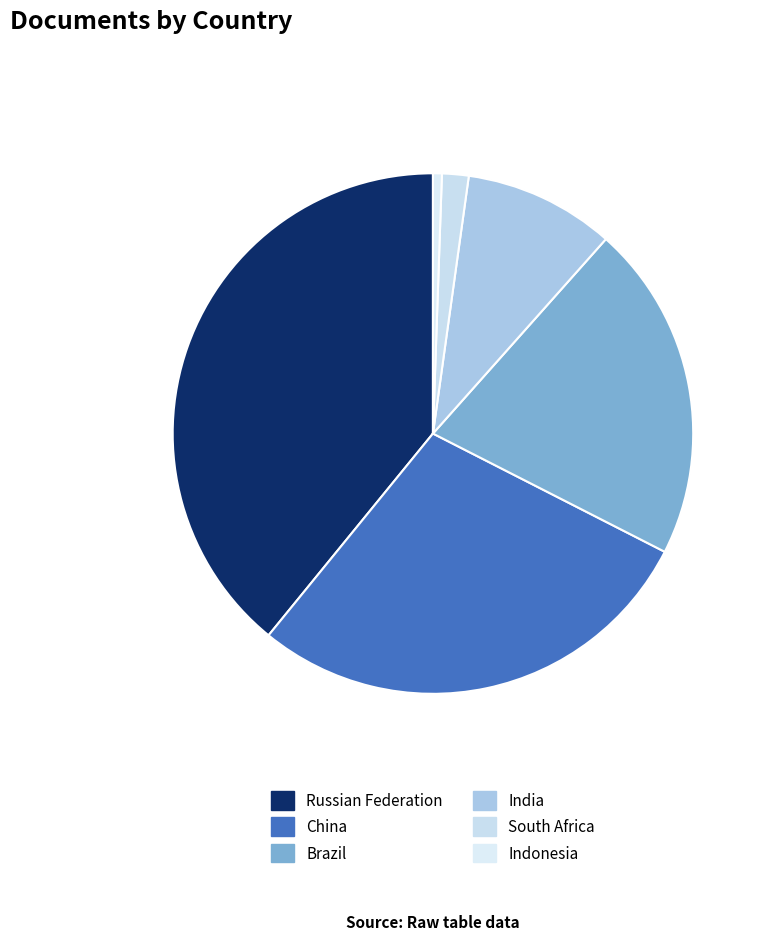

To the nearest percent, what portion does India represent?

9%